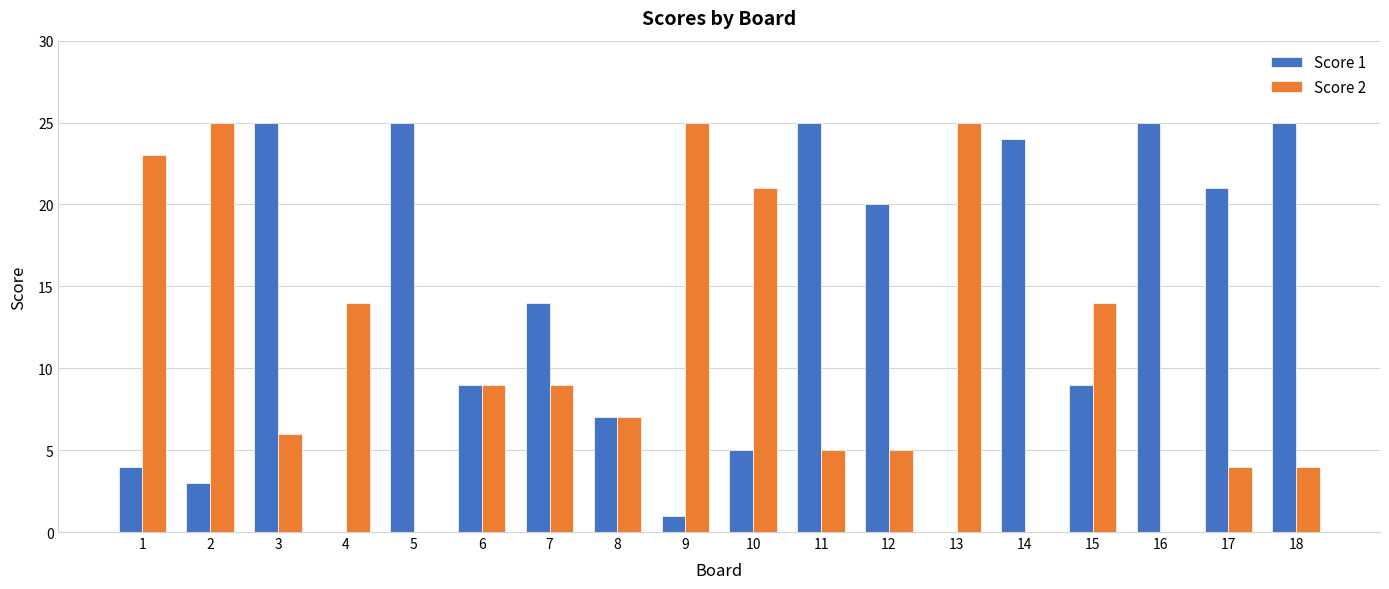

What is the sum of all Score 2 values?

196